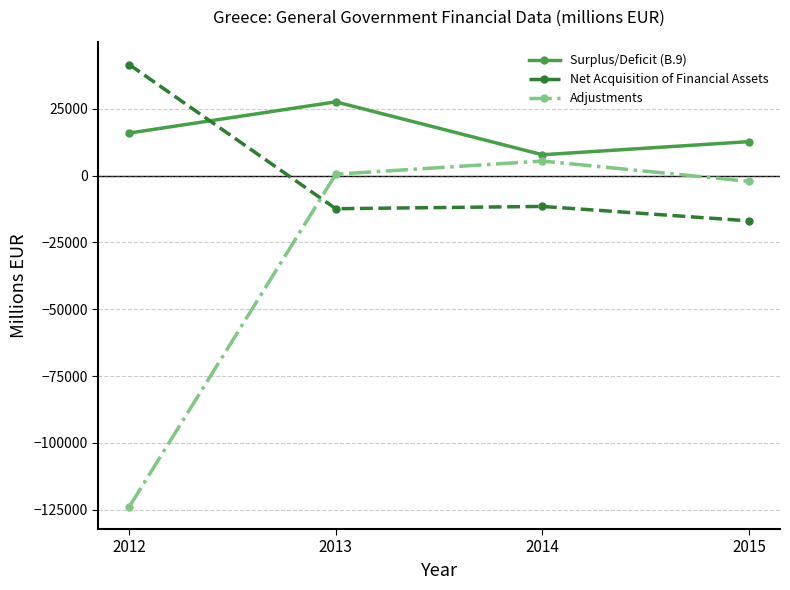

Which series changed the most between 2013 and 2014?

Surplus/Deficit (B.9)